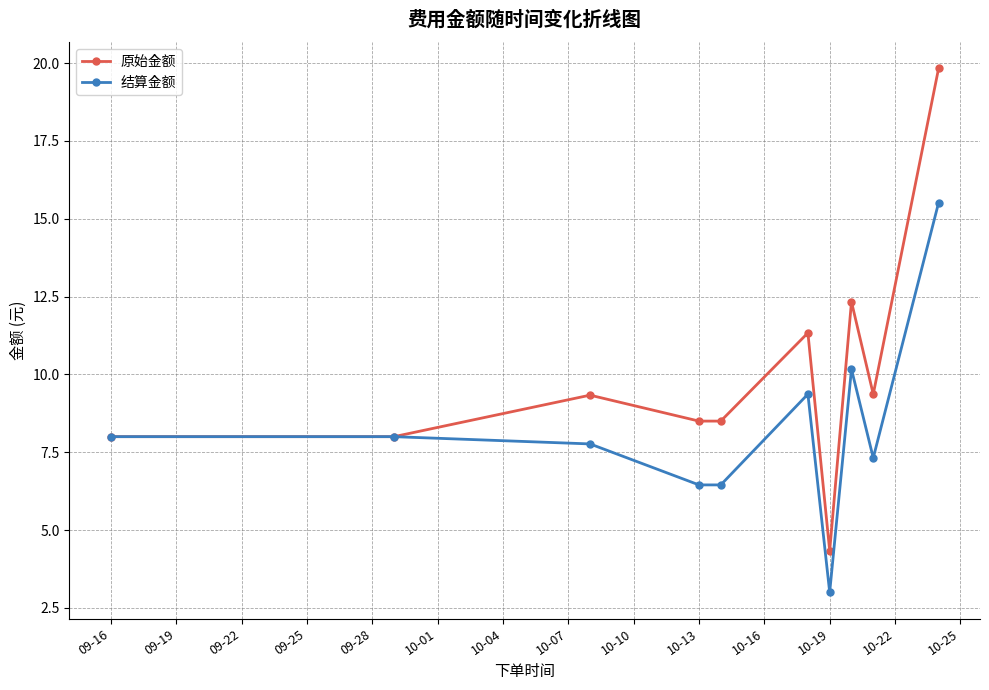

How many interior local peaks does the 原始金额 series have?

3